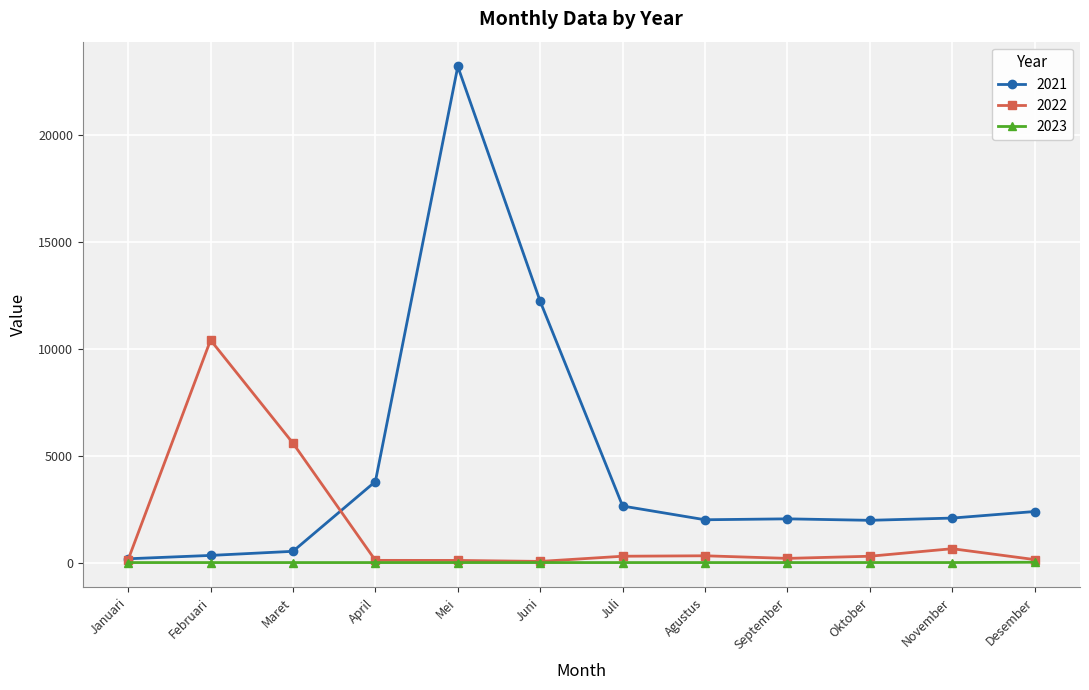

What is the difference between the maximum and minimum values in the 2023 series?

15